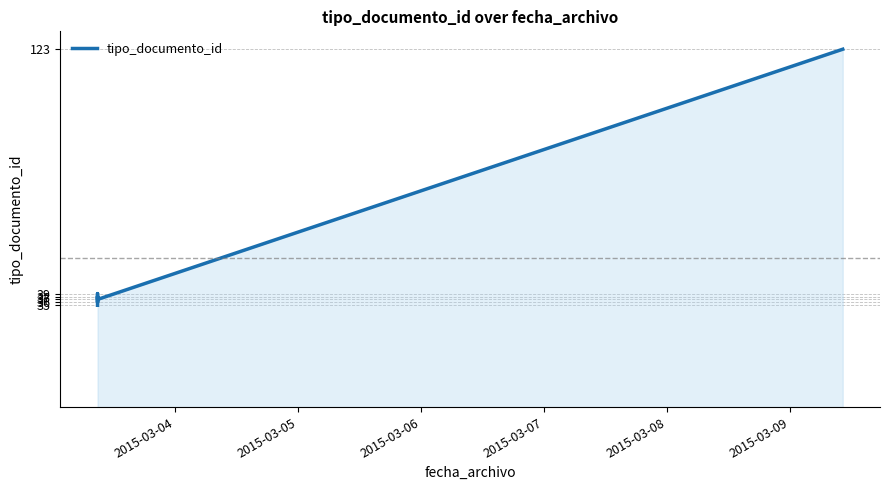

What is the sum of all values?

308